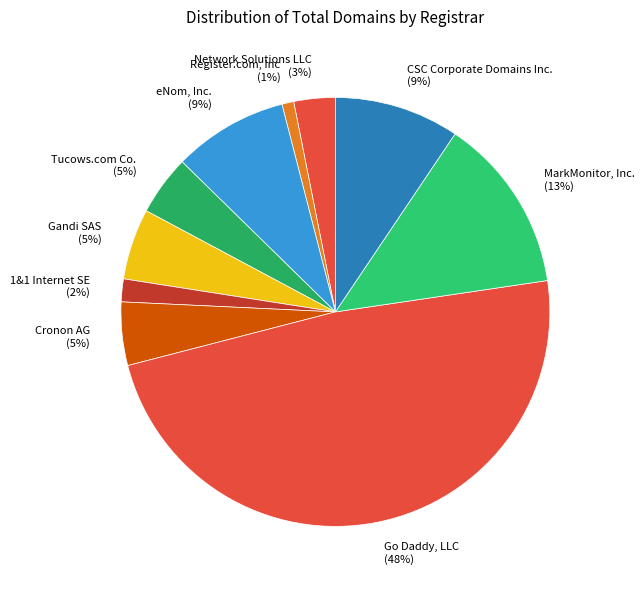

Do eNom, Inc. and Tucows.com Co. together represent more than half of the pie?

No